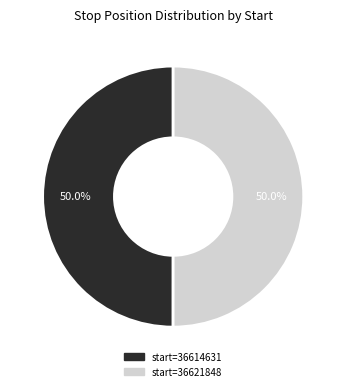

What is the largest slice in the pie chart?

36621848